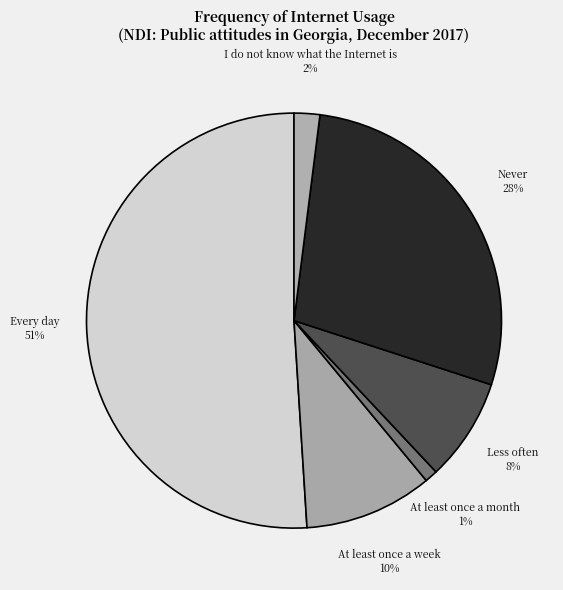

What is the ratio of the value at Less often to the value at Never?

0.3